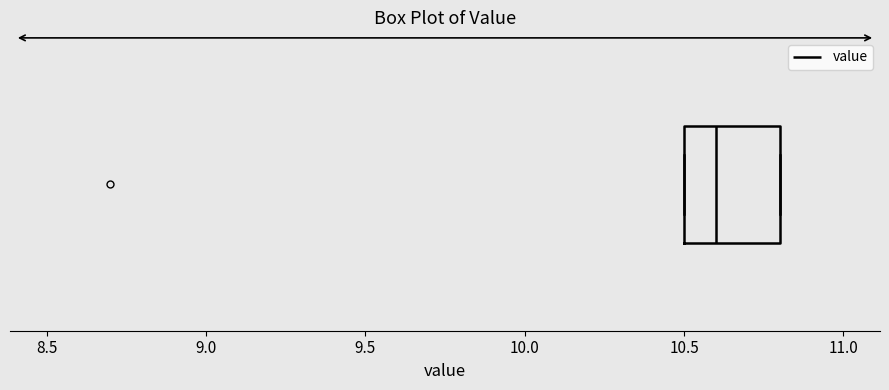

Where does the median line of the box sit on the x-axis? The values are not printed on the chart, so give them approximately, as read against the axis.

10.6